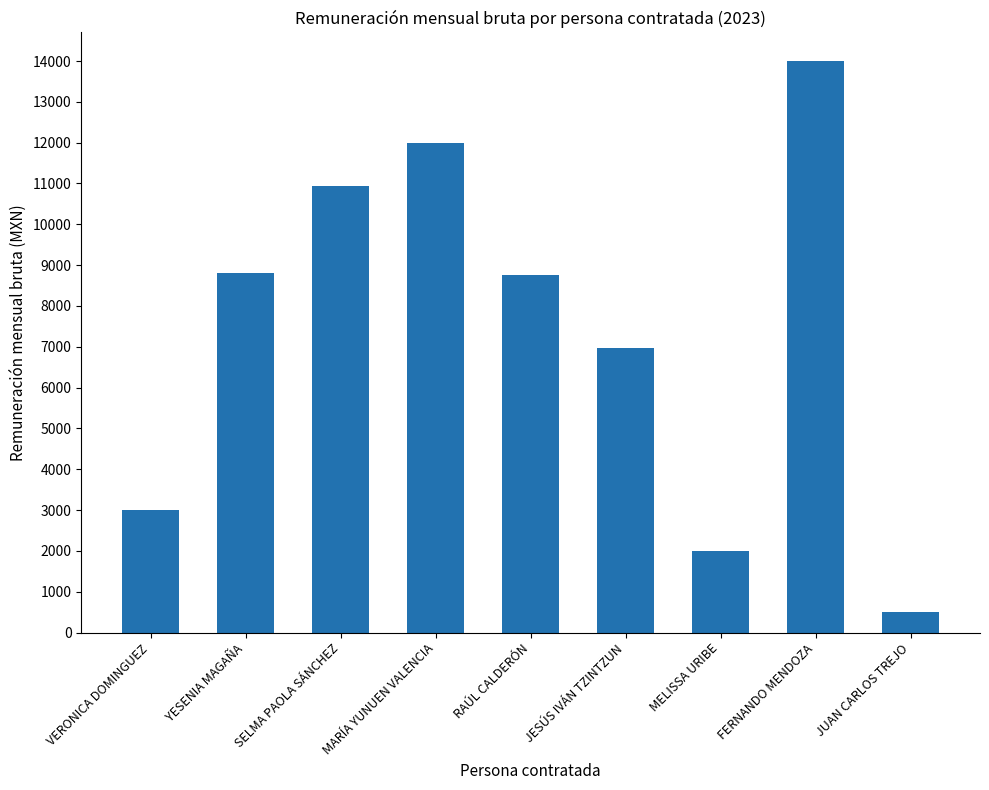

At which label is the value closest to 7250?

JESÚS IVÁN TZINTZUN